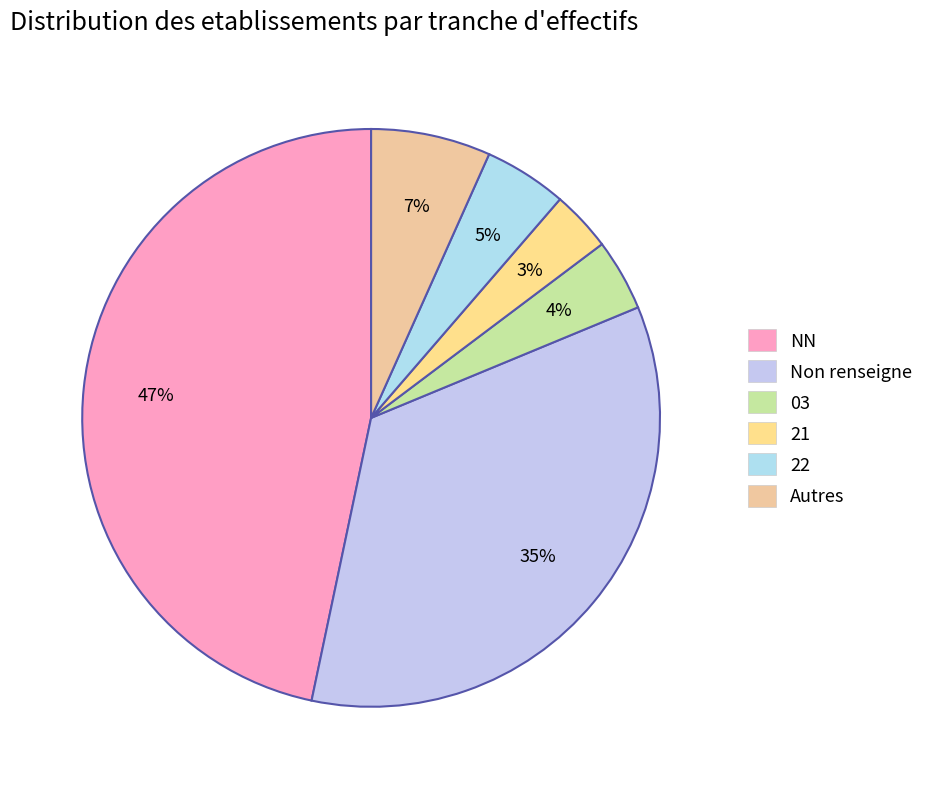

True or false: 21 accounts for 10% of the total.

False